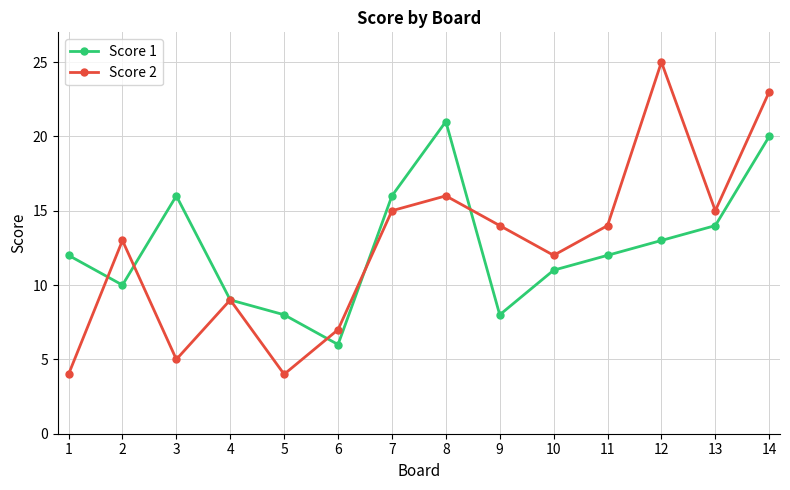

Reading left to right, list all the values displayed in this chart.

Score 1: 12	10	16	9	8	6	16	21	8	11	12	13	14	20
Score 2: 4	13	5	9	4	7	15	16	14	12	14	25	15	23